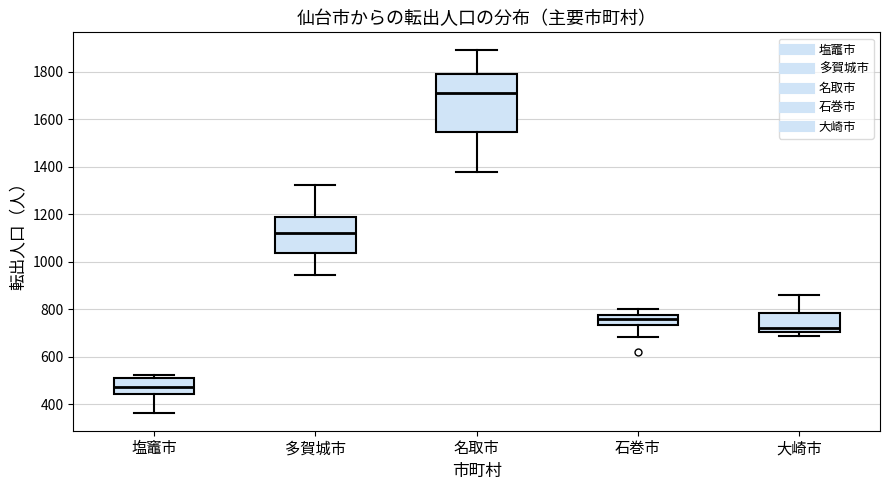

Where does the median line of the box for 石巻市 sit on the y-axis? The values are not printed on the chart, so give them approximately, as read against the axis.

760